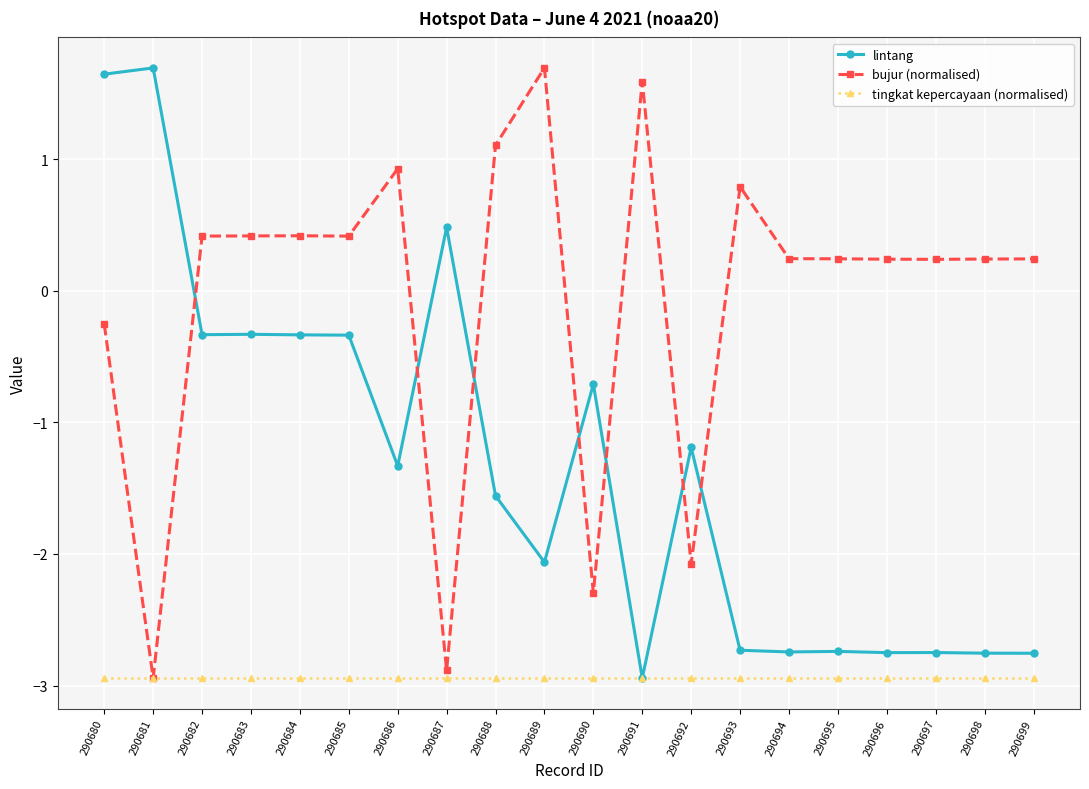

What are all the series names shown in the legend?

lintang, bujur (normalised), tingkat kepercayaan (normalised)